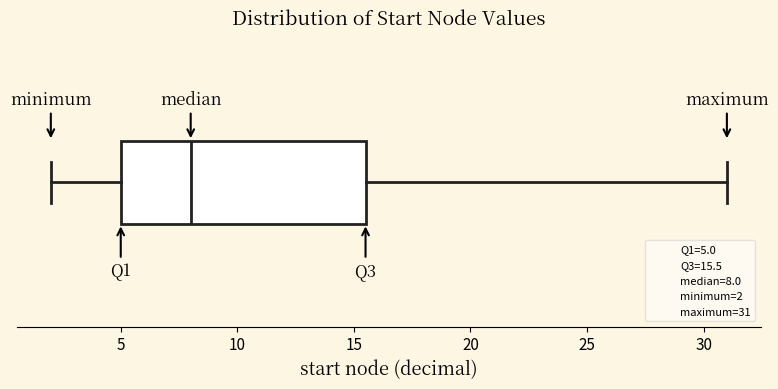

Where is the left edge of the box on the x-axis? The values are not printed on the chart, so give them approximately, as read against the axis.

5.0